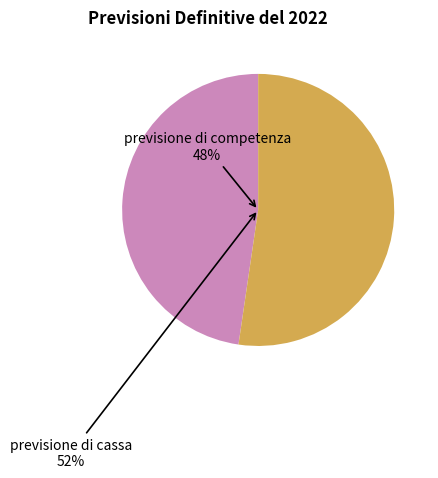

The previsione di competenza slice represents 42% of the pie. True or false?

False